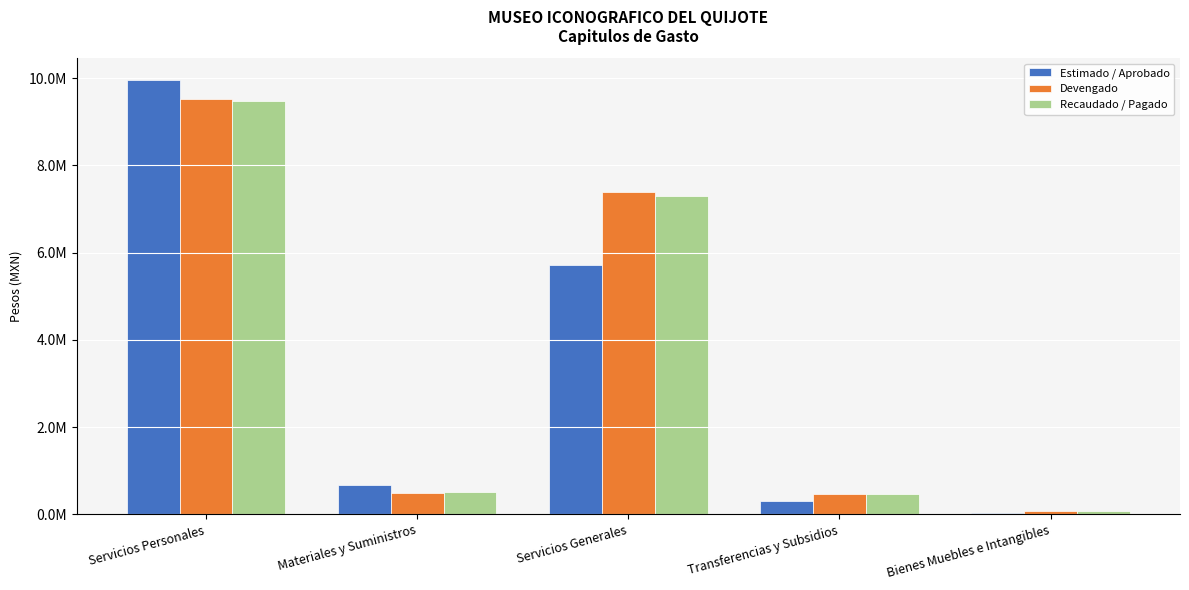

What is the label of the 1st bar from the right?

Bienes Muebles e Intangibles